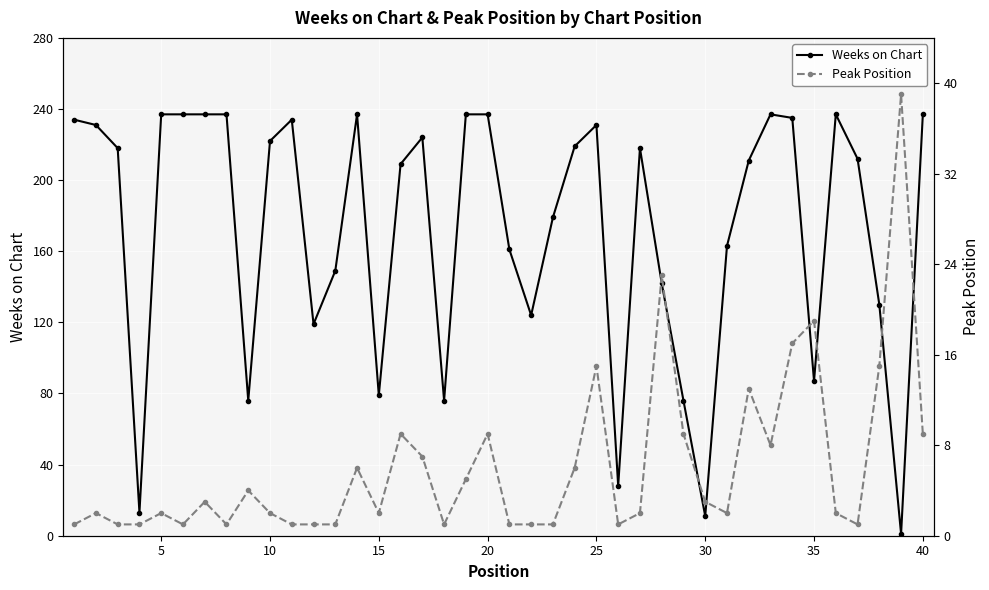

True or false: Weeks on Chart has more than 0 interior local peaks.

True